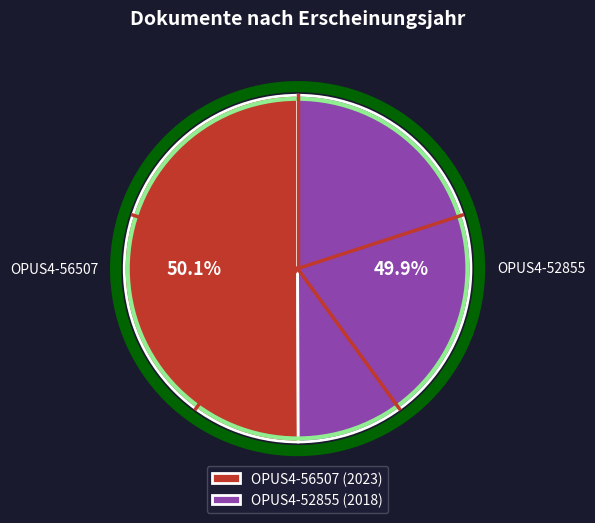

How many slices are in this pie chart?

2